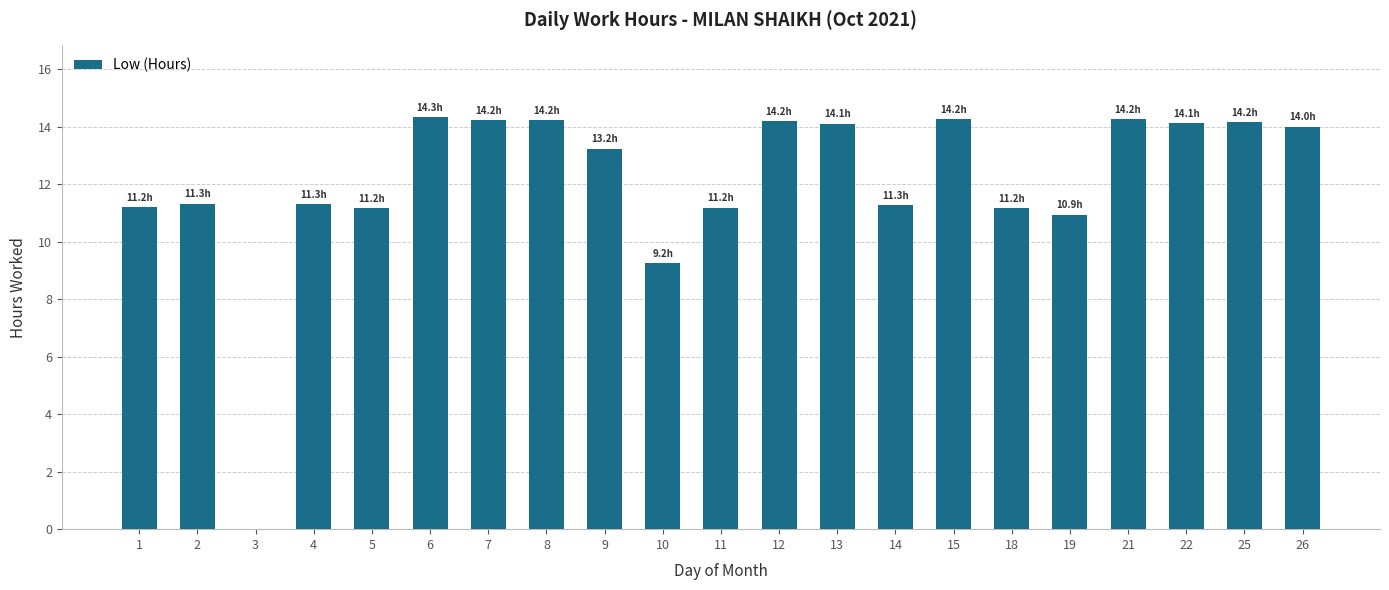

What is the ratio of the value at 6 to the value at 7?

1.0